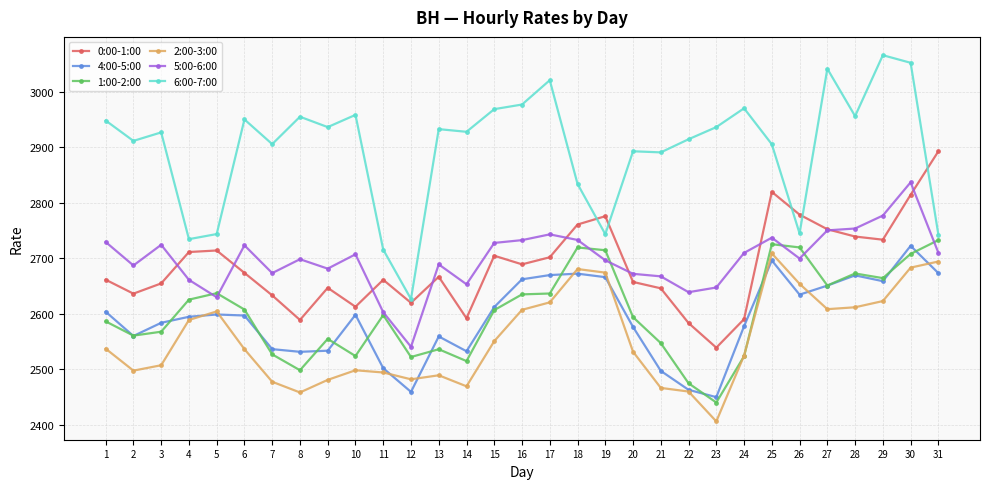

True or false: 5:00-6:00 has a value of 2696.4 at 19.

True